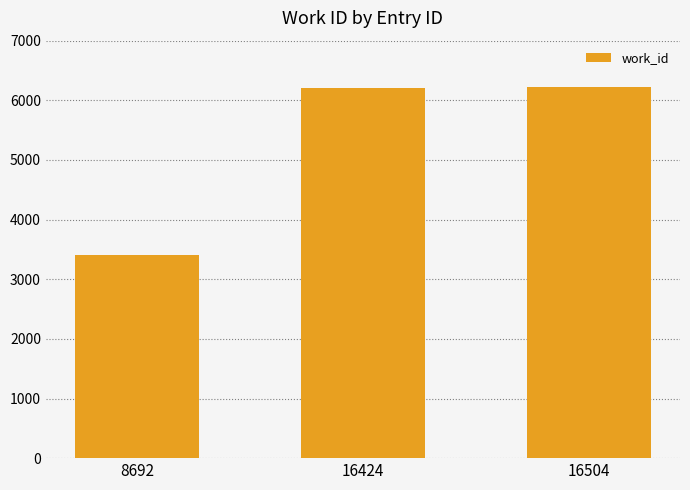

Which label corresponds to the smallest value in the chart?

8692